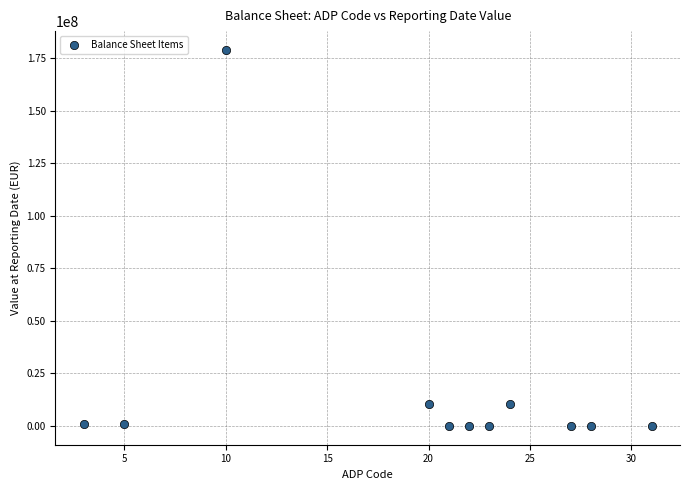

What is the average X value?

19